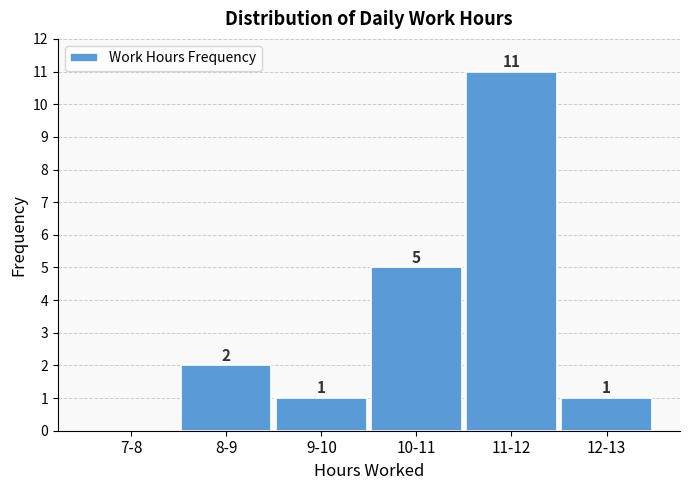

Reading left to right, what are all the values shown in this chart?

7-8=0	8-9=2	9-10=1	10-11=5	11-12=11	12-13=1